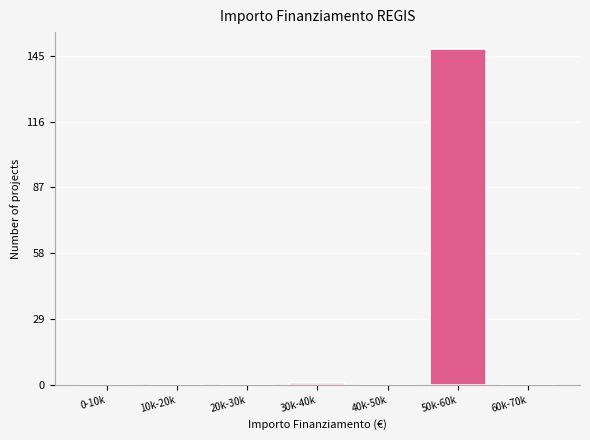

Reading left to right, extract all data points from this chart.

0-10k=0	10k-20k=0	20k-30k=0	30k-40k=1	40k-50k=0	50k-60k=148	60k-70k=0